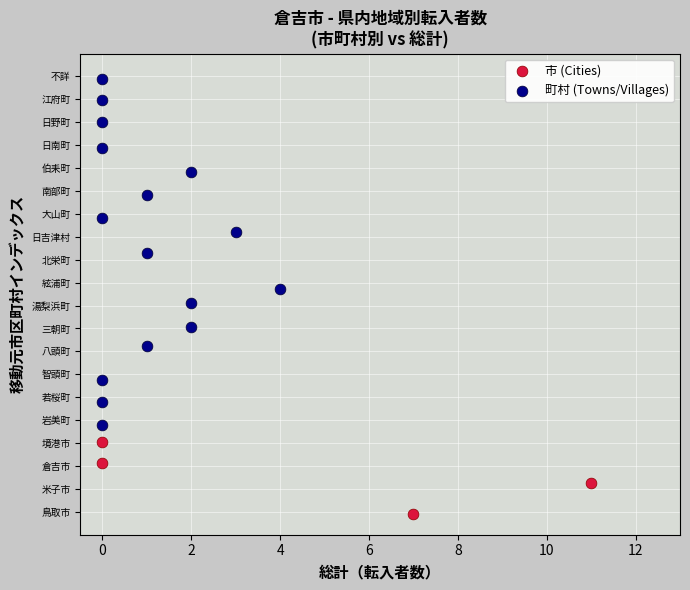

What are all the series names shown in the legend?

市 (Cities), 町村 (Towns/Villages)